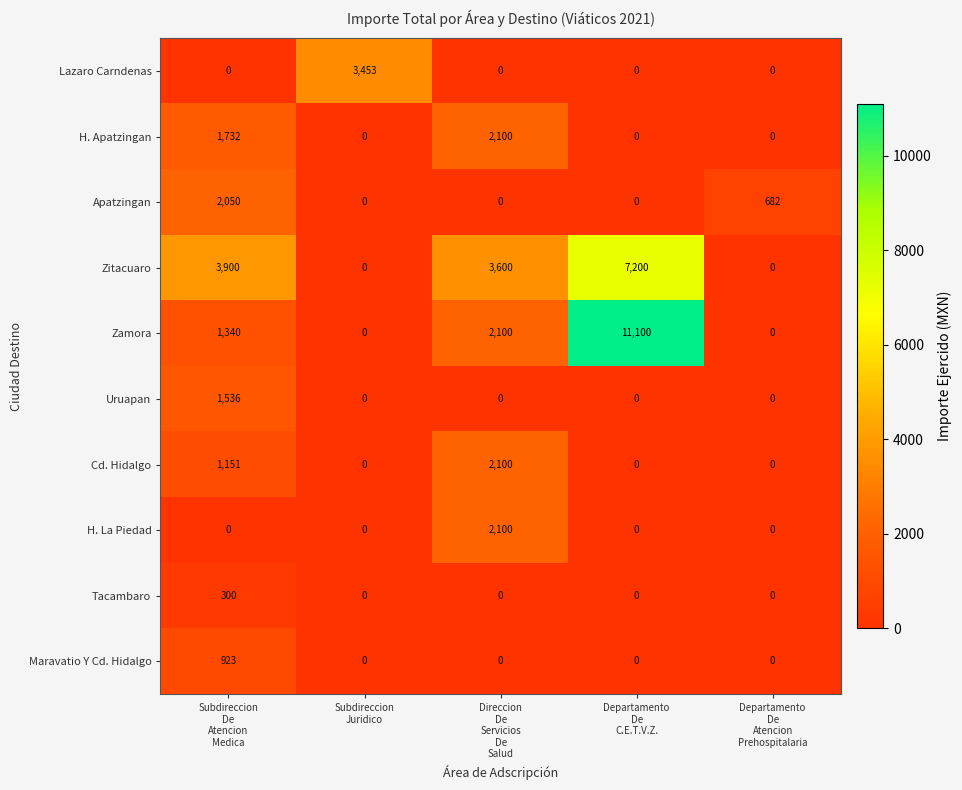

What is the maximum value shown in the chart?

11100